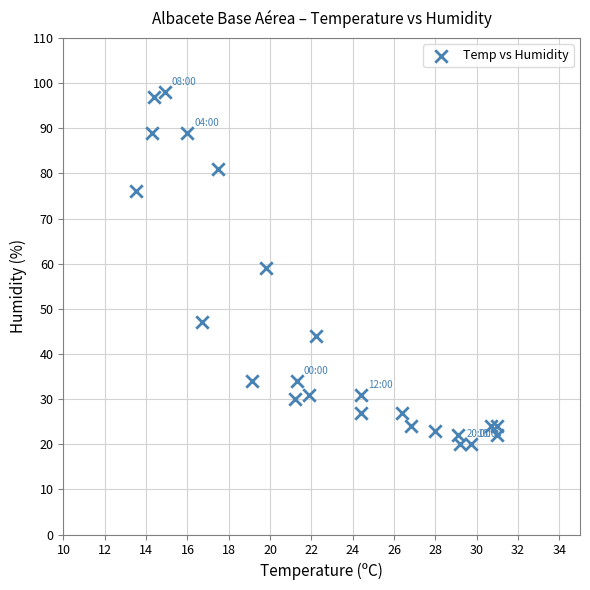

What is the range of Y values (max minus min)?

78